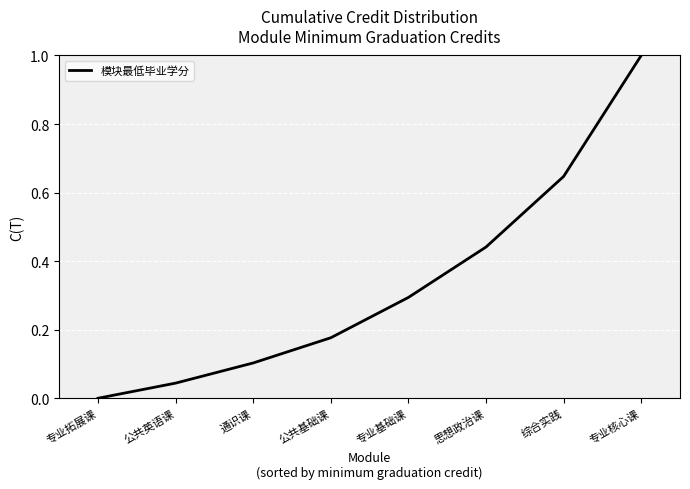

How many lines are shown in the chart?

1